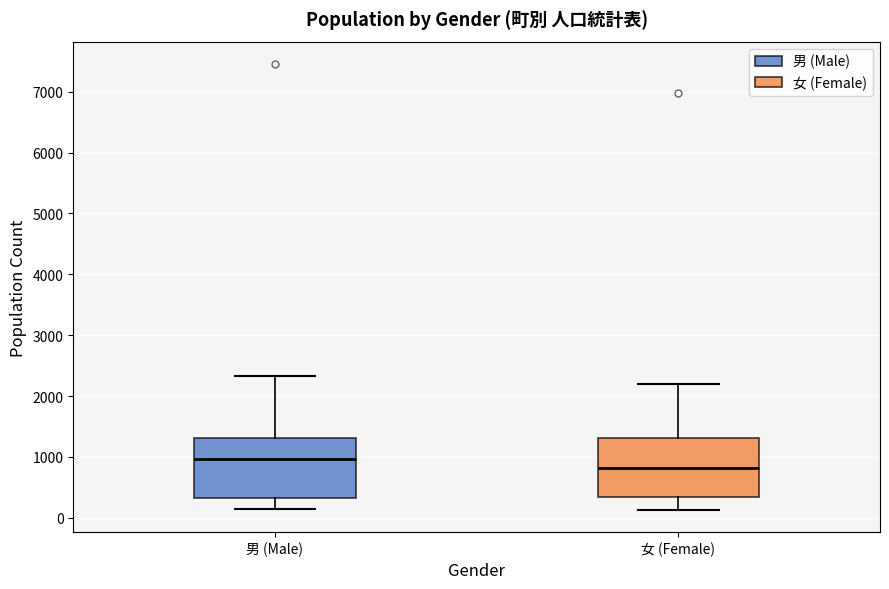

Reading left to right, transcribe this box plot: for each box, give where its median line is, the range the box spans, and where its two whiskers end, as read against the y-axis. The values are not printed on the chart, so give them approximately, as read against the axis.

男 (Male): median 1000, box 300 to 1300, whiskers 100 to 2300
女 (Female): median 800, box 300 to 1300, whiskers 100 to 2200